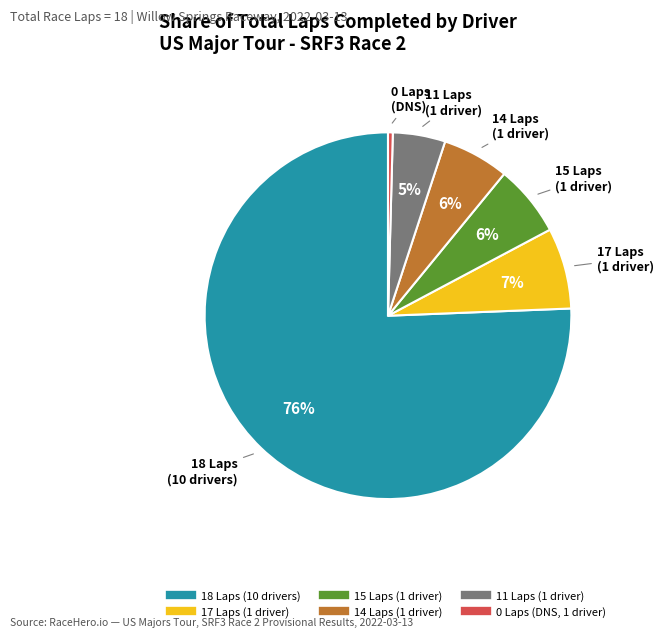

To the nearest percent, what is the average slice percentage?

17%